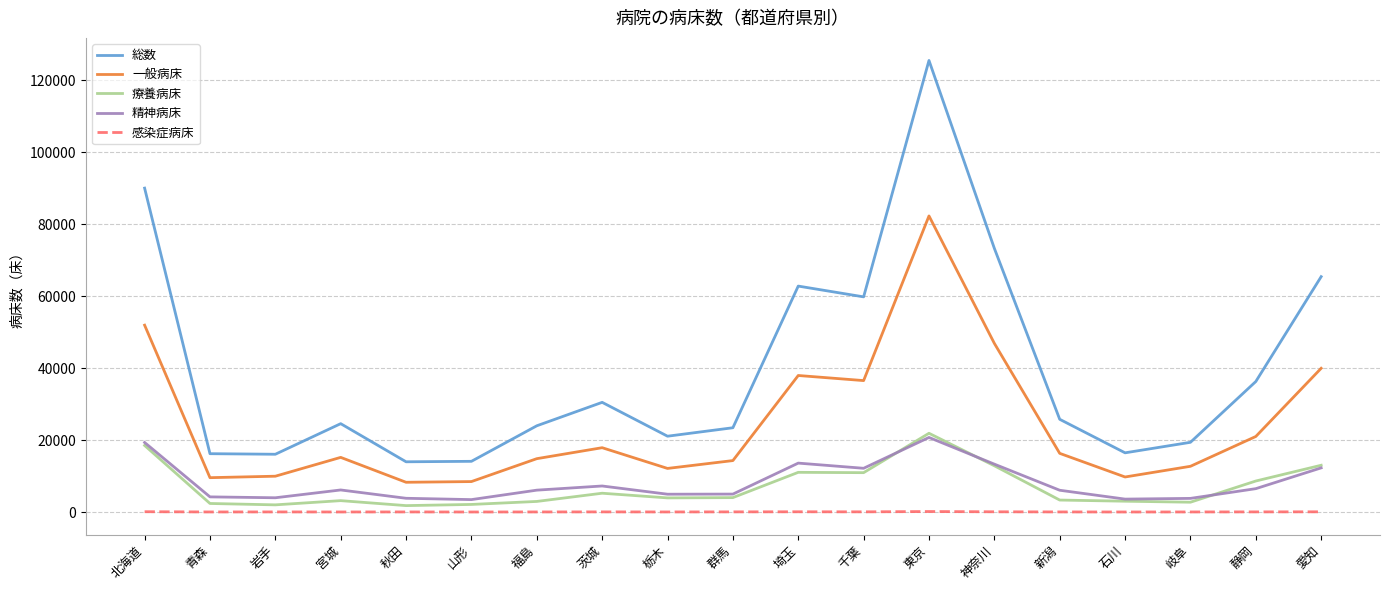

What are all the series names shown in the legend?

総数, 一般病床, 療養病床, 精神病床, 感染症病床